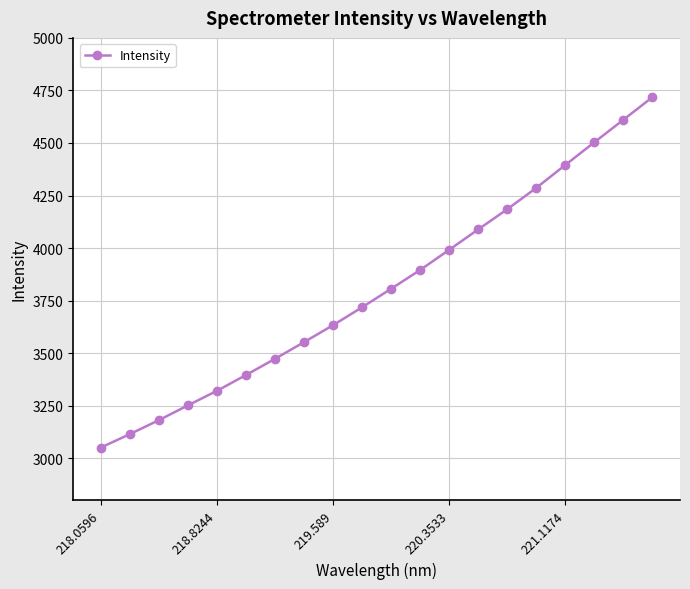

What is the minimum value shown in the chart?

3050.8